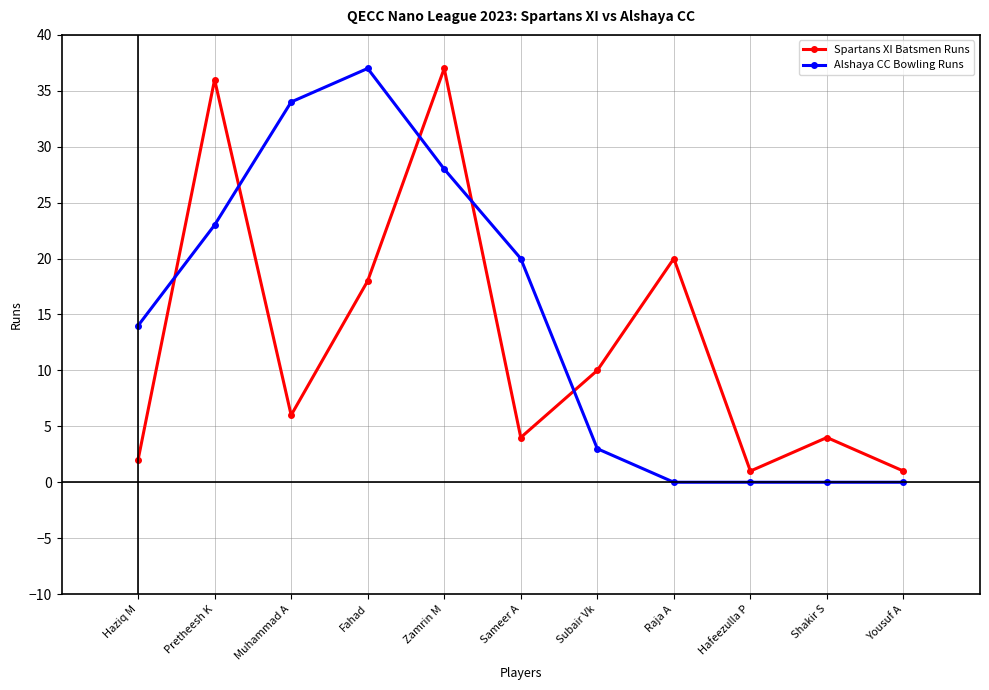

How many times do Alshaya CC Bowling Runs and Spartans XI Batsmen Runs cross each other?

5